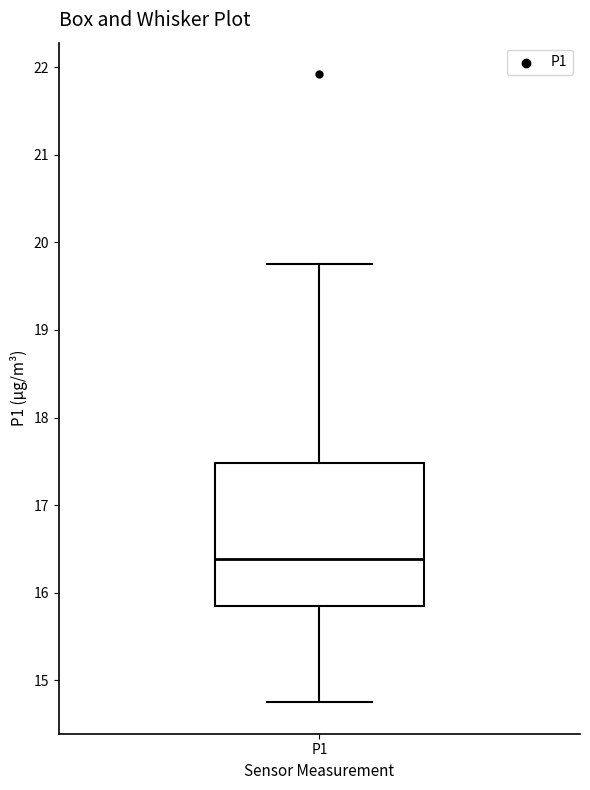

Where does the median line of the box for P1 sit on the y-axis? The values are not printed on the chart, so give them approximately, as read against the axis.

16.4